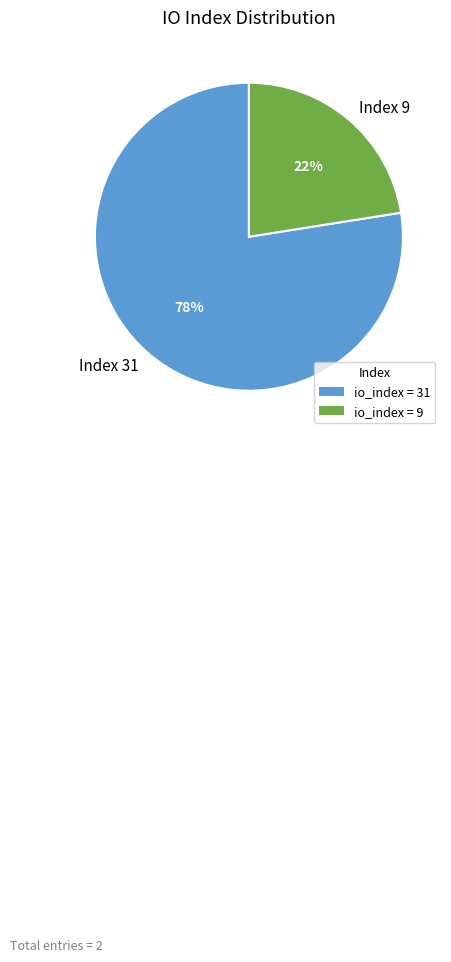

What is the ratio of the value at io_index = 9 to the value at io_index = 31?

0.3